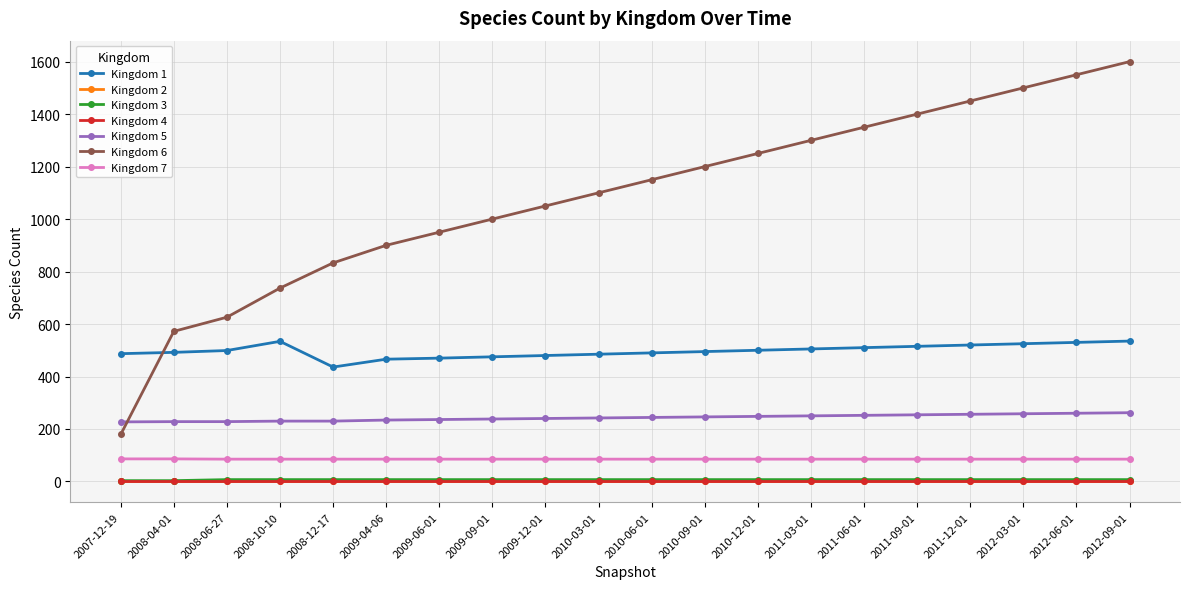

What are all the series names shown in the legend?

Kingdom 1, Kingdom 2, Kingdom 3, Kingdom 4, Kingdom 5, Kingdom 6, Kingdom 7